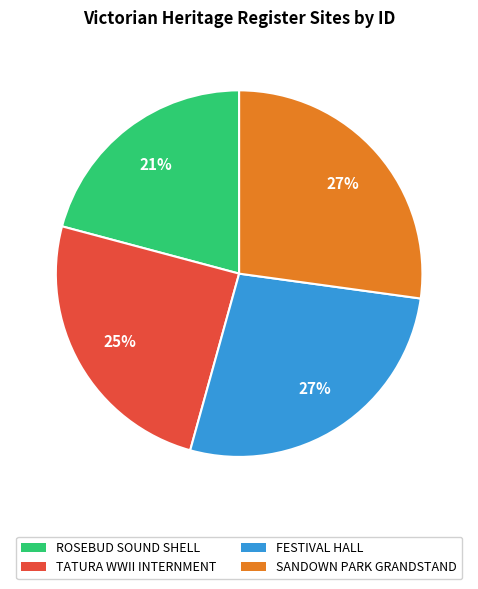

What is the ratio of the value at FESTIVAL HALL to the value at ROSEBUD SOUND SHELL?

1.3